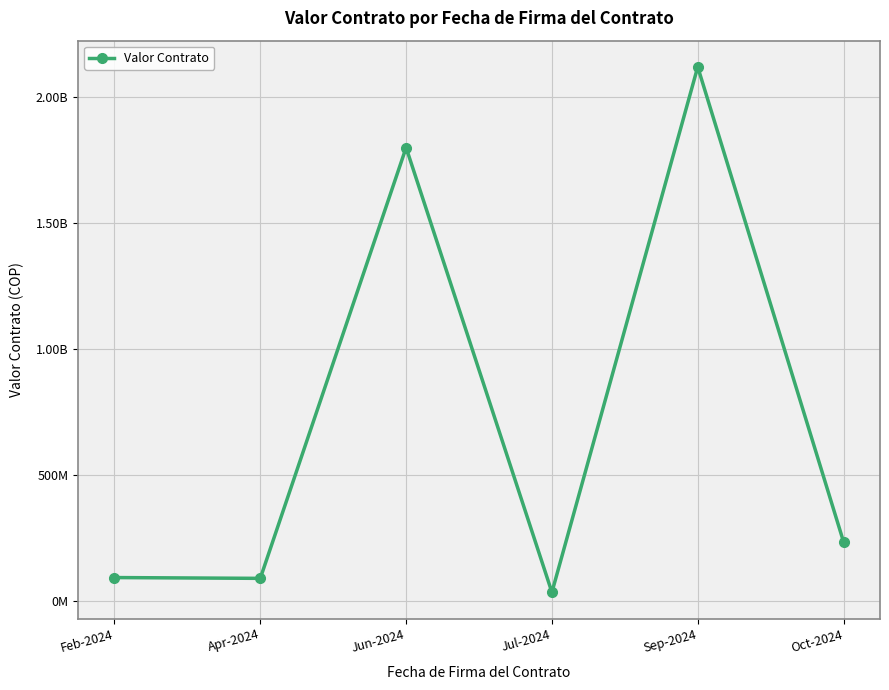

Is it true that the value at Feb-2024 is 141726791?

False